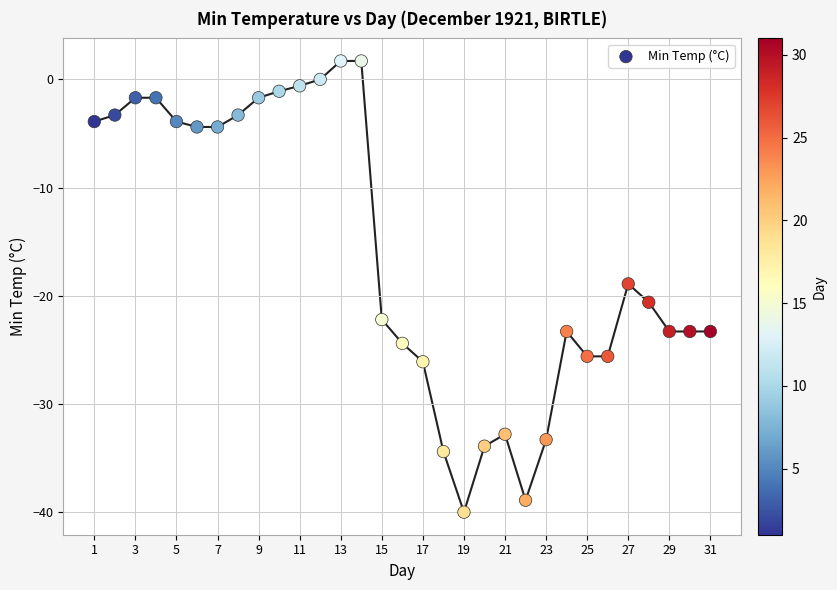

What is the range of Y values (max minus min)?

41.7